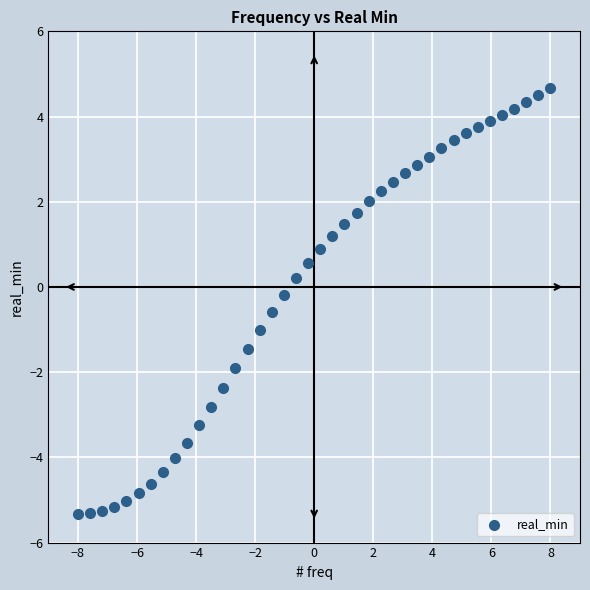

What is the range of X values (max minus min)?

16.0